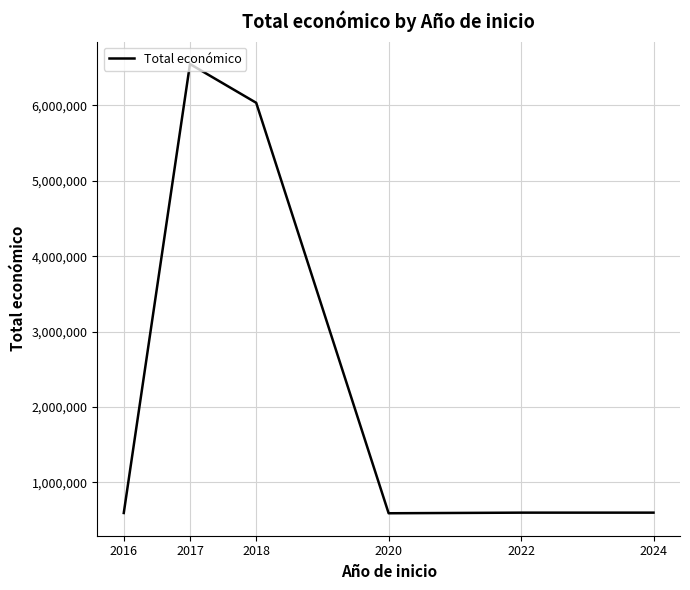

Where is the first local maximum?

2017